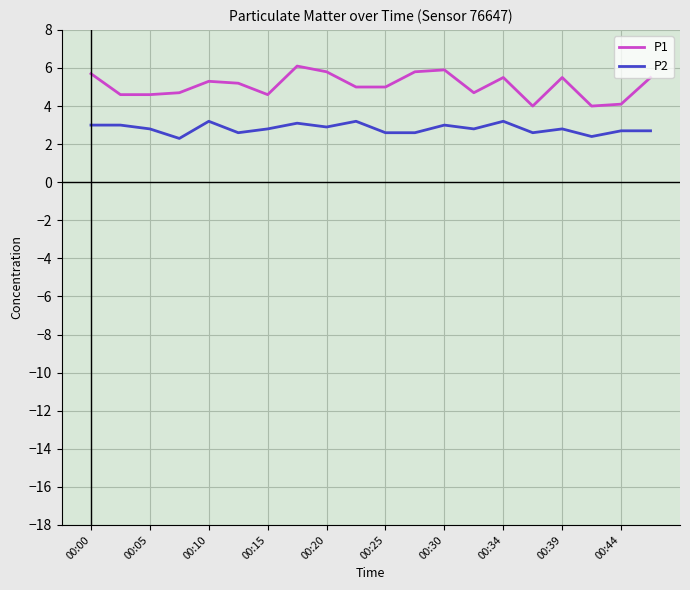

List the series in order of their overall mean, highest first.

P1, P2